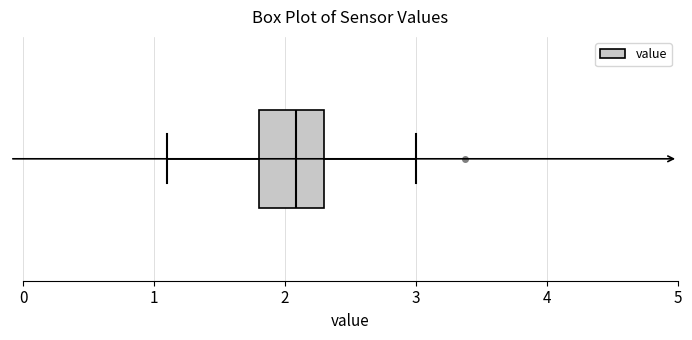

Where does the left whisker of the box end on the x-axis? The values are not printed on the chart, so give them approximately, as read against the axis.

1.1